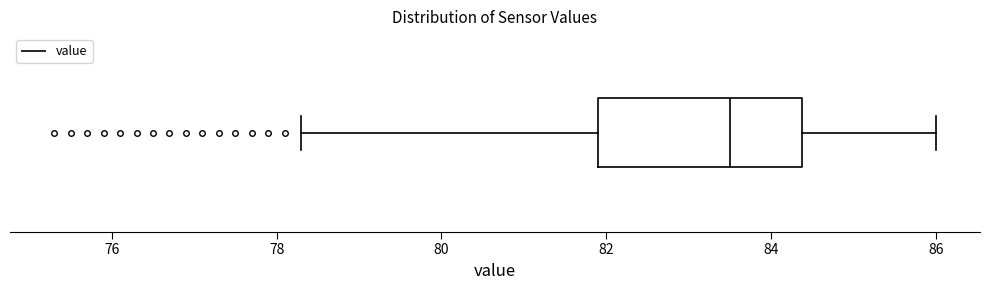

Read this box plot against the x-axis: the position of the median line, the range covered by the box, and the ends of both whiskers. The values are not printed on the chart, so give them approximately, as read against the axis.

median 83.6, box 82.0 to 84.4, whiskers 78.4 to 86.0